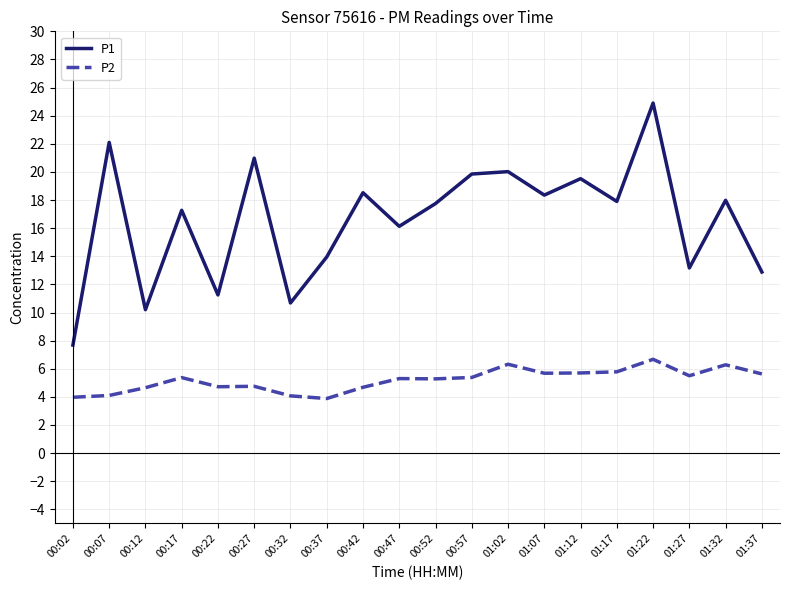

What position from the right is 00:37?

13